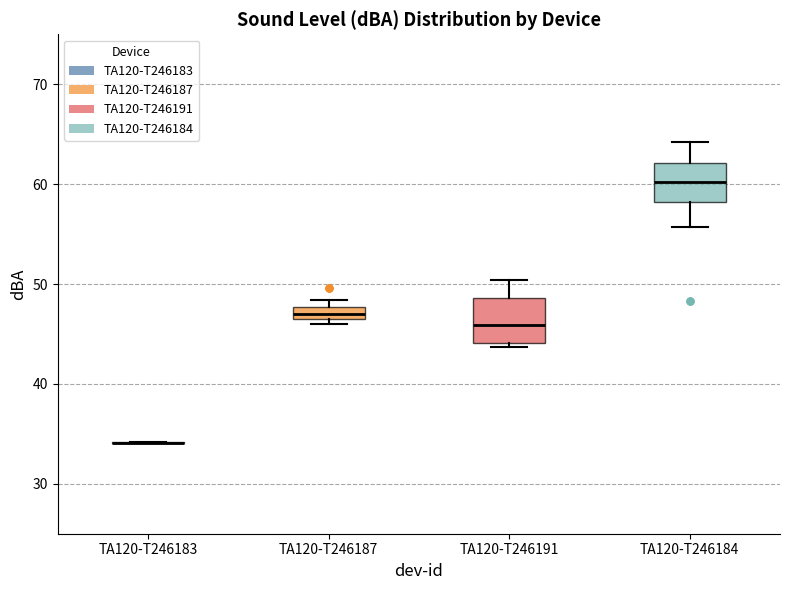

Where is the lower edge of the box for TA120-T246184 on the y-axis? The values are not printed on the chart, so give them approximately, as read against the axis.

58